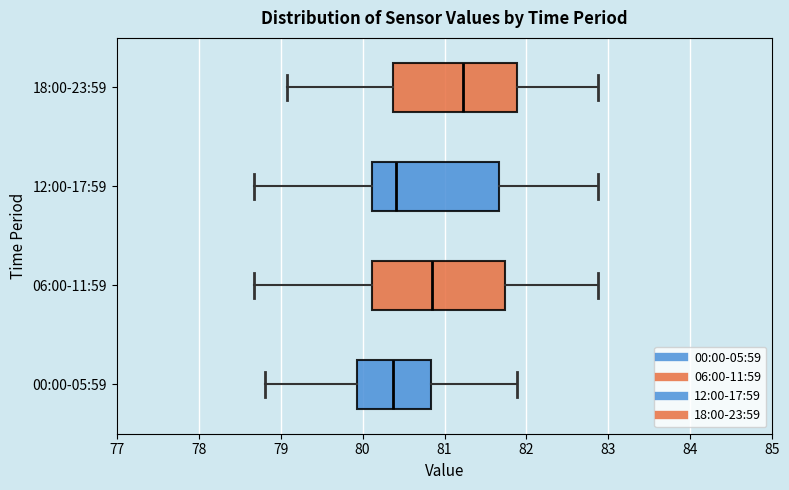

Reading bottom to top, transcribe this box plot: for each box, give where its median line is, the range the box spans, and where its two whiskers end, as read against the x-axis. The values are not printed on the chart, so give them approximately, as read against the axis.

00:00-05:59: median 80.4, box 79.9 to 80.8, whiskers 78.8 to 81.9
06:00-11:59: median 80.9, box 80.1 to 81.7, whiskers 78.7 to 82.9
12:00-17:59: median 80.4, box 80.1 to 81.7, whiskers 78.7 to 82.9
18:00-23:59: median 81.2, box 80.4 to 81.9, whiskers 79.1 to 82.9